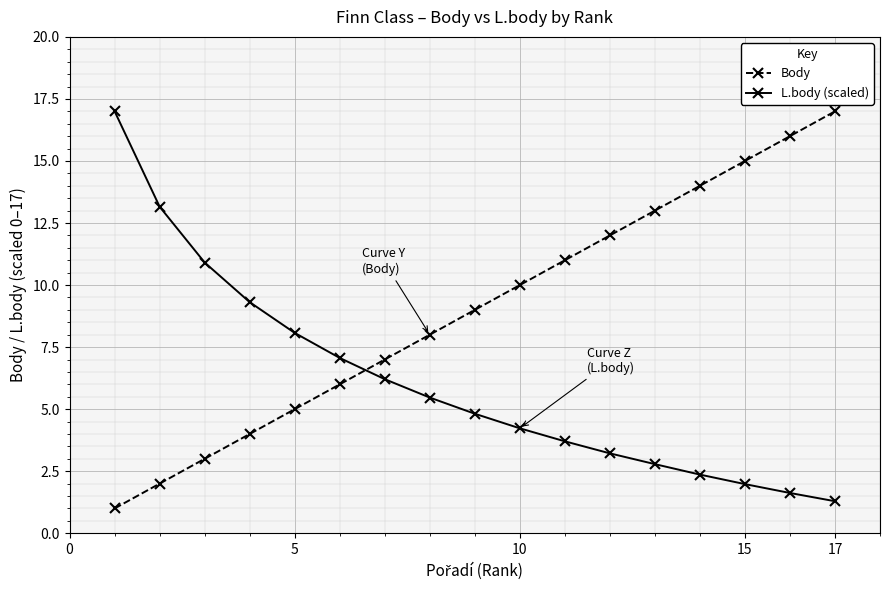

What is the average value of the Body series?

9.0